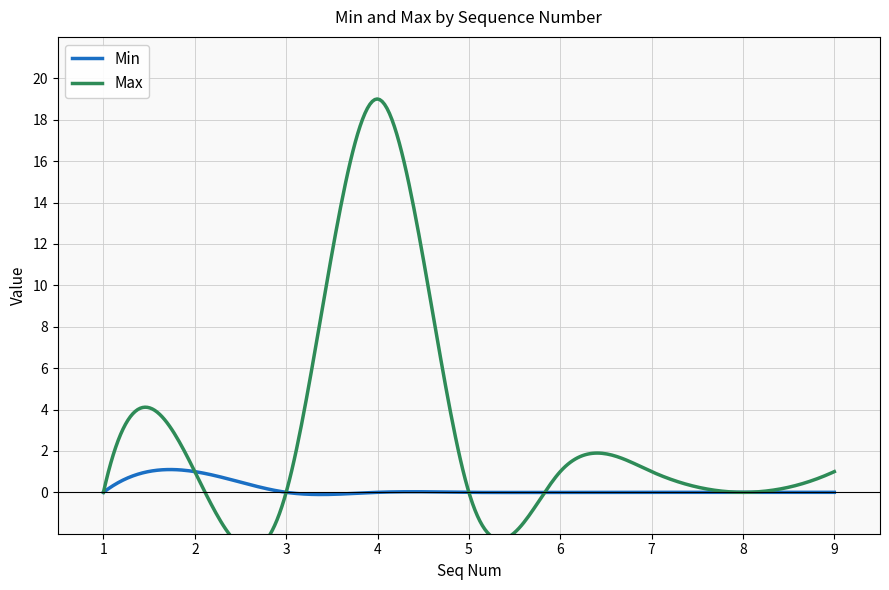

How many lines are shown in the chart?

2